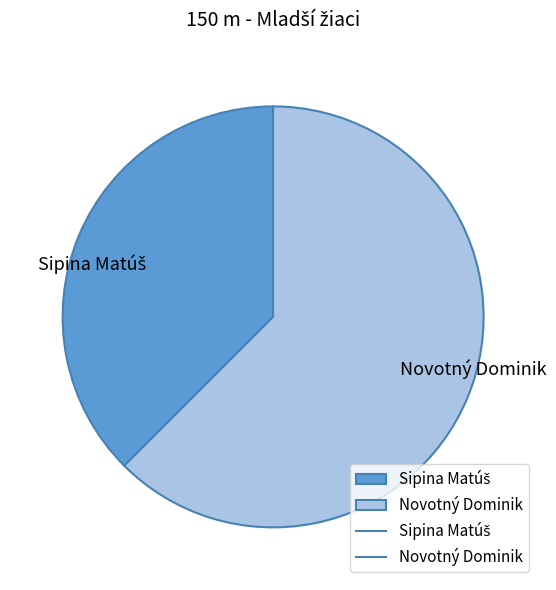

Which category has the biggest portion of the pie?

Novotný Dominik